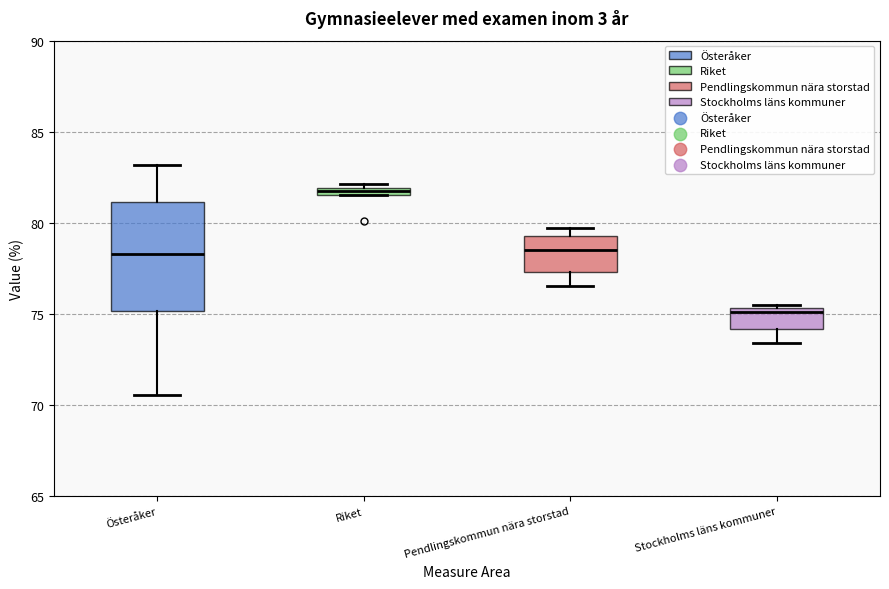

Where does the median line of the box for Pendlingskommun nära storstad sit on the y-axis? The values are not printed on the chart, so give them approximately, as read against the axis.

78.5